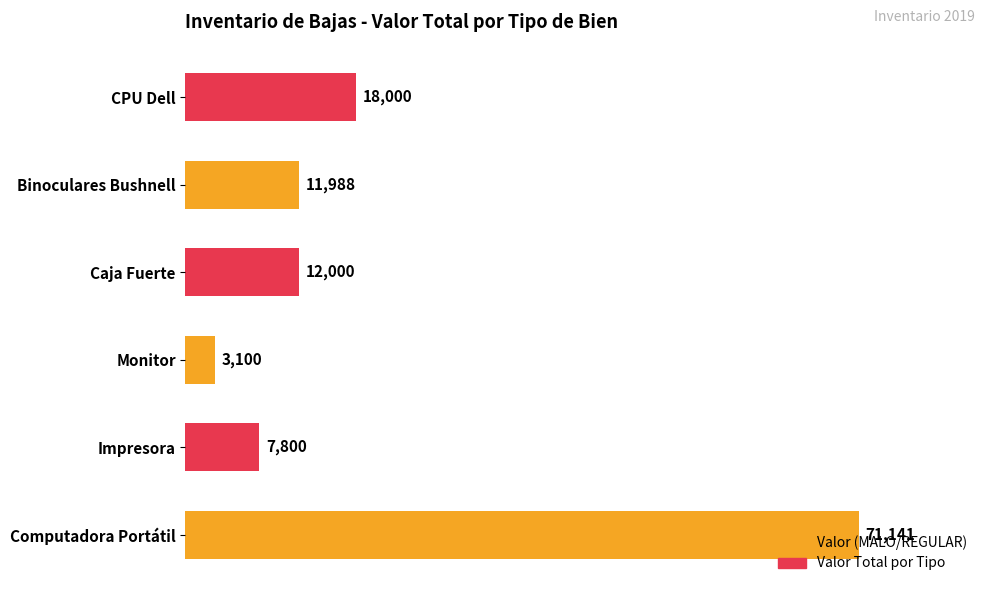

Which series has the largest range (max minus min)?

Valor (MALO/REGULAR)